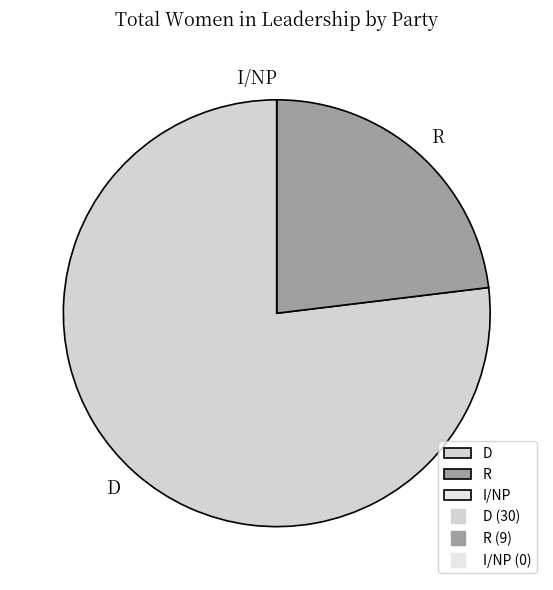

Is there any slice that represents more than half of the pie?

Yes